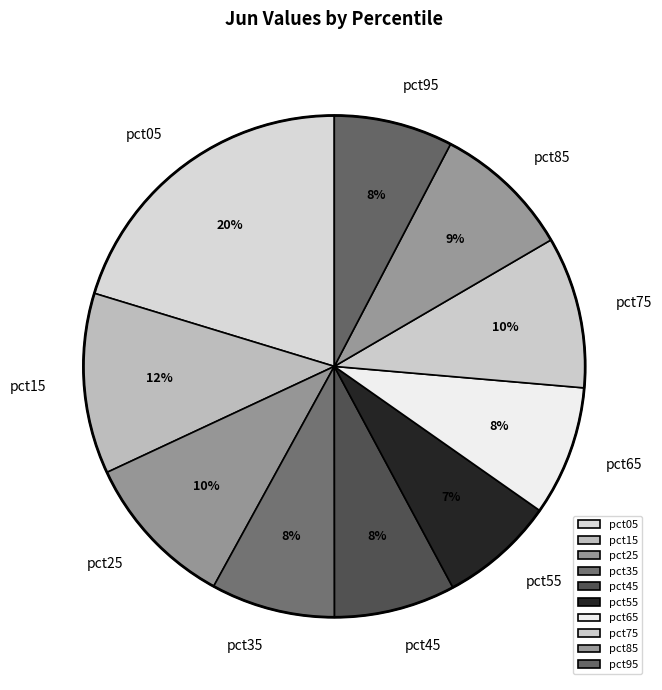

How many segments does this pie chart have?

10